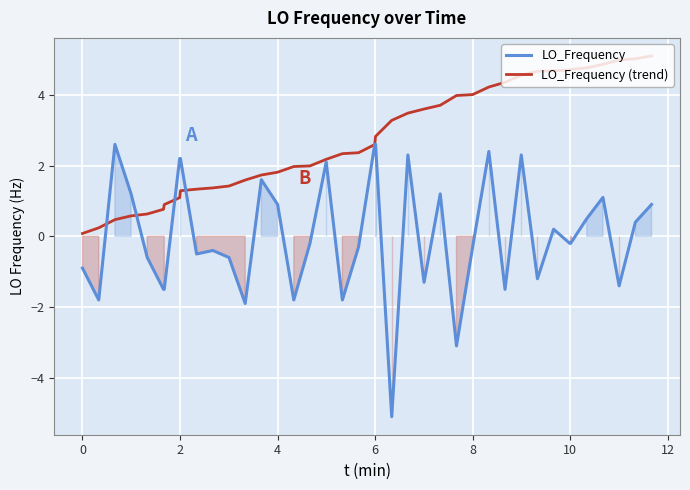

True or false: LO_Frequency has more than 2 points higher than both neighbors.

True